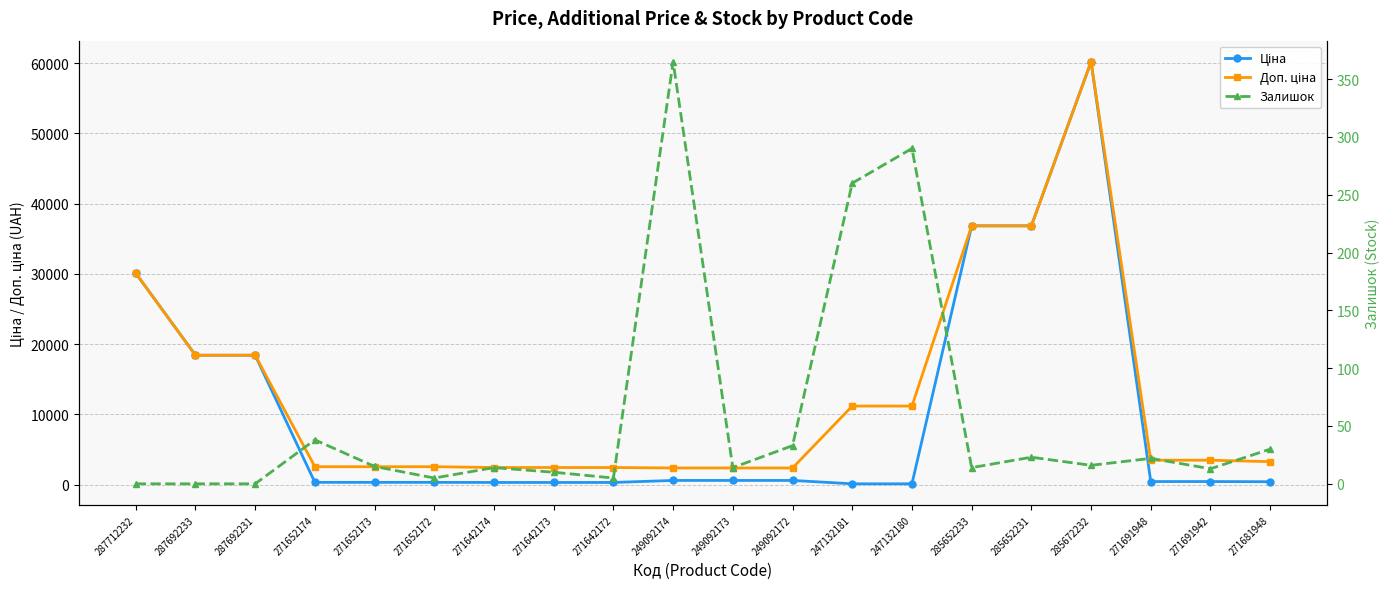

The Ціна series shows 177.8 at 247132180. True or false?

False